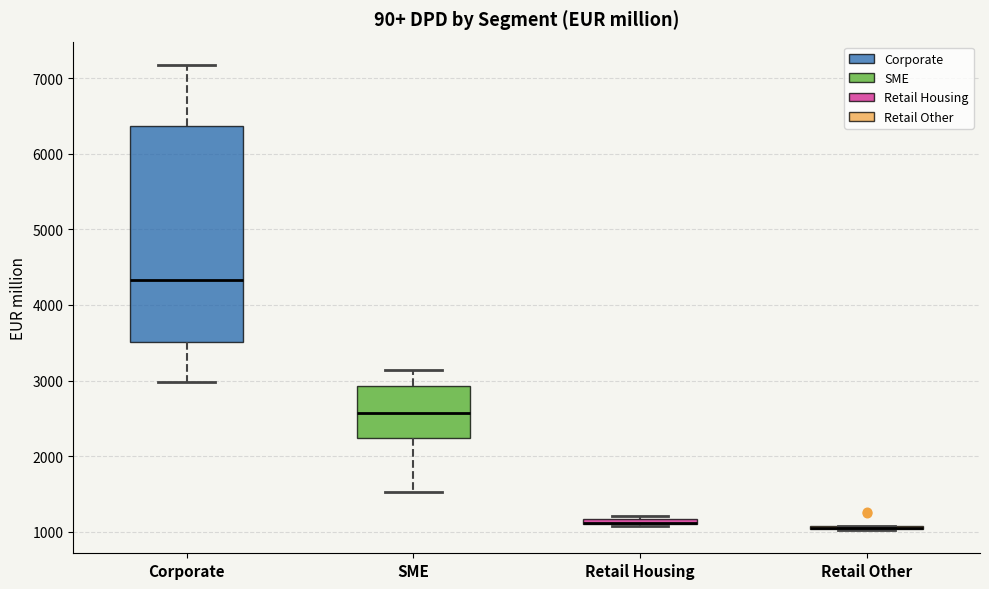

Where is the lower edge of the box for Corporate on the y-axis? The values are not printed on the chart, so give them approximately, as read against the axis.

3500